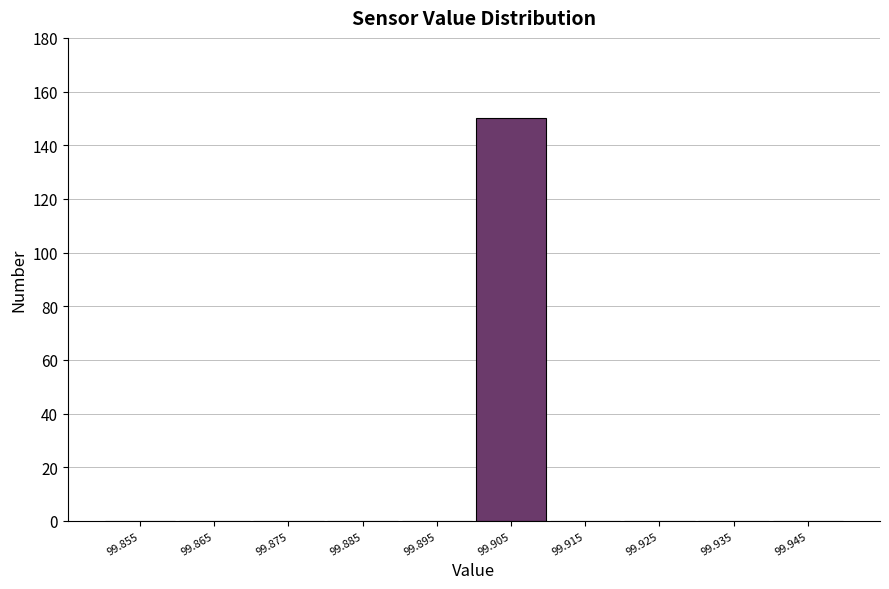

Reading left to right, transcribe this chart: for each bar, give the range it covers on the x-axis and its height. The values are not printed on the chart, so give them approximately, as read against the axis.

99.85 to 99.86: 0
99.86 to 99.87: 0
99.87 to 99.88: 0
99.88 to 99.89: 0
99.89 to 99.90: 0
99.90 to 99.91: 150
99.91 to 99.92: 0
99.92 to 99.93: 0
99.93 to 99.94: 0
99.94 to 99.95: 0